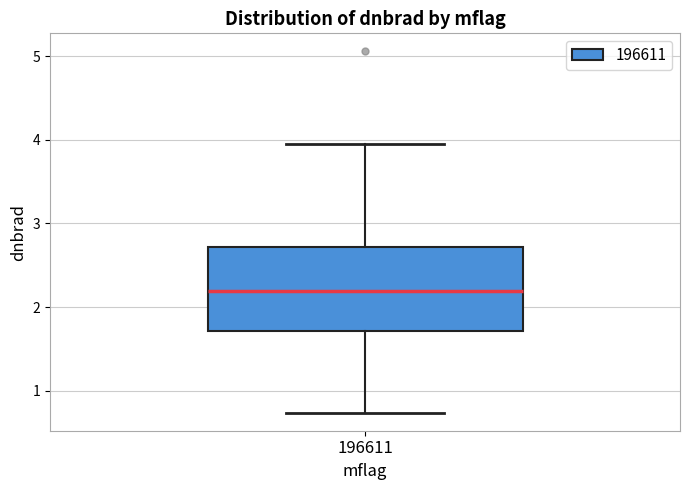

Transcribe this box plot: give where the median line is, the range the box spans, and where the two whiskers end, as read against the y-axis. The values are not printed on the chart, so give them approximately, as read against the axis.

median 2.2, box 1.7 to 2.7, whiskers 0.7 to 3.9